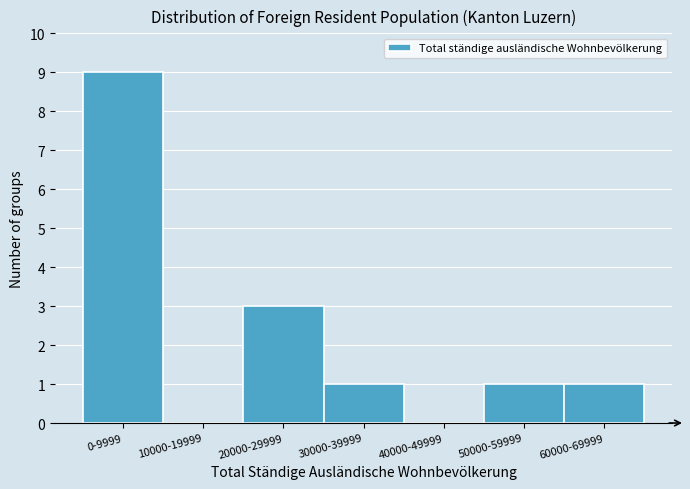

Reading left to right, list all the values displayed in this chart.

0-9999=9	10000-19999=0	20000-29999=3	30000-39999=1	40000-49999=0	50000-59999=1	60000-69999=1